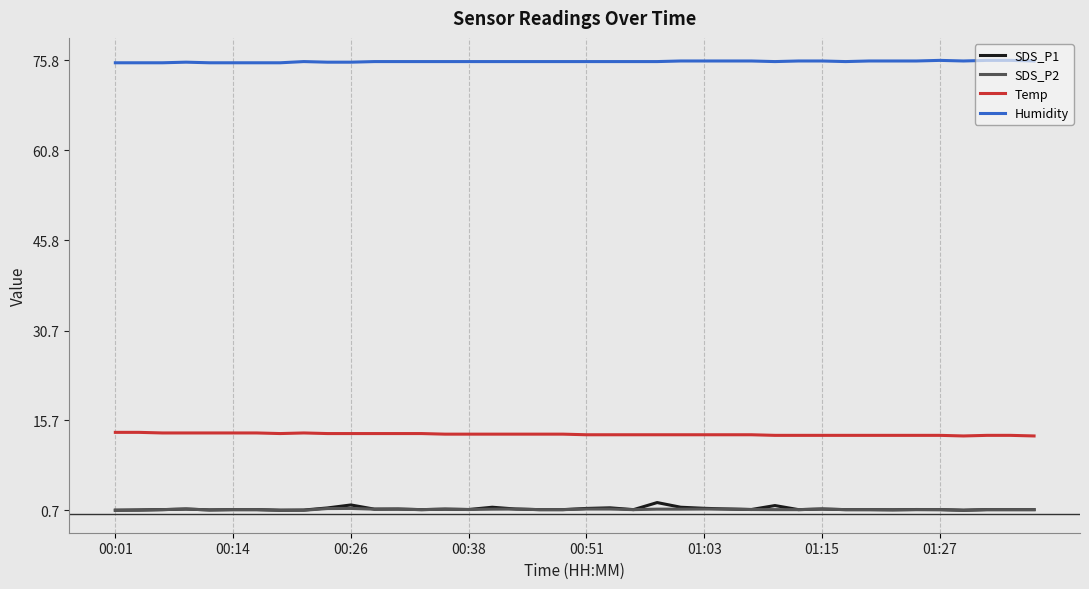

Rank the series by their maximum value, from highest to lowest.

Humidity, Temp, SDS_P1, SDS_P2